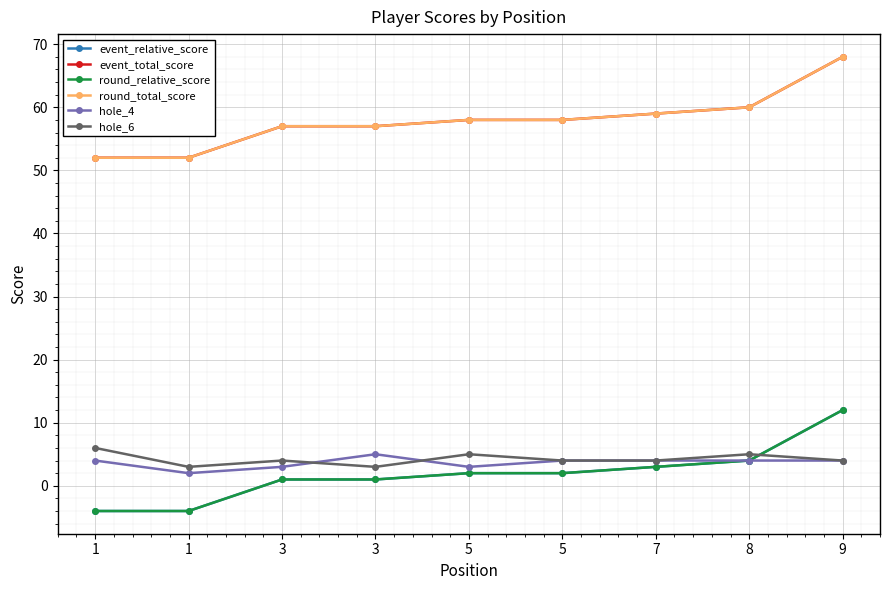

Is this an area chart (filled region under the line)?

No